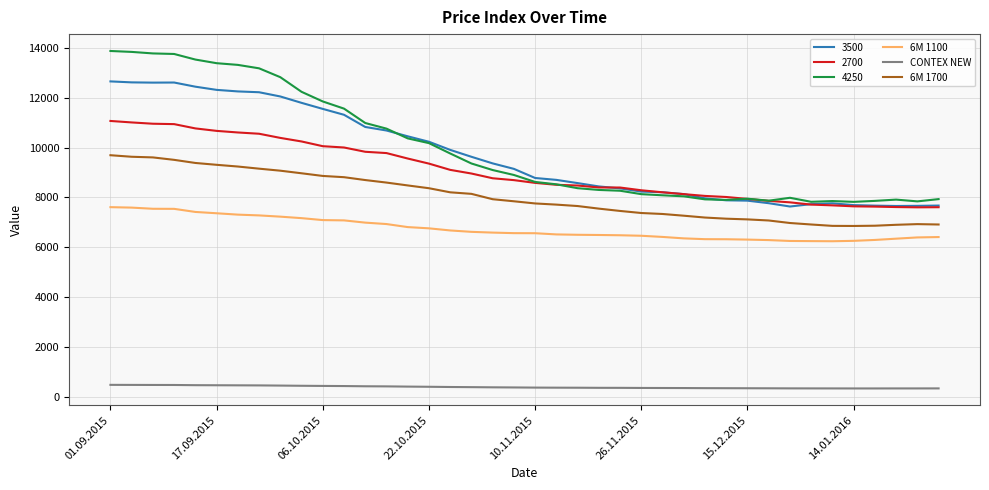

What is the sum of all CONTEX NEW values?

15559